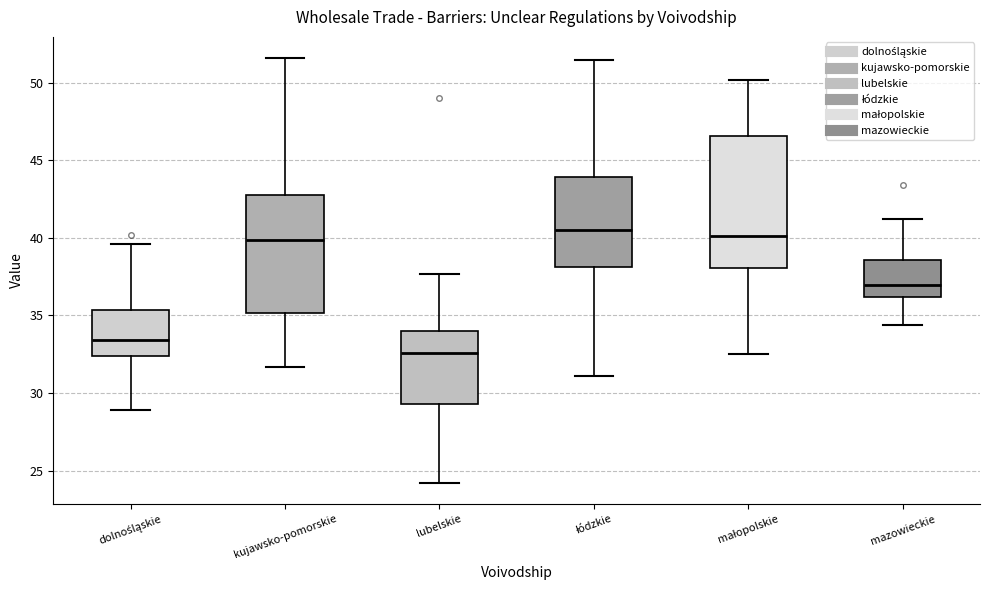

Where does the lower whisker of the box for łódzkie end on the y-axis? The values are not printed on the chart, so give them approximately, as read against the axis.

31.0